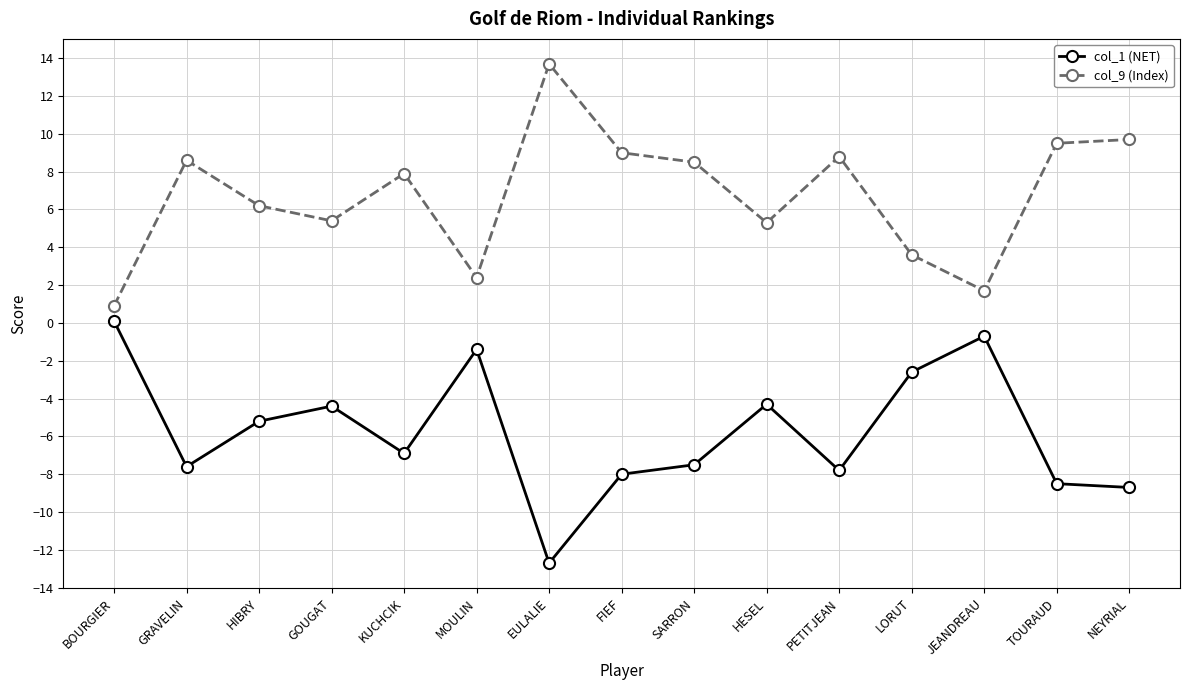

What is the label of the 11th point from the left?

PETITJEAN